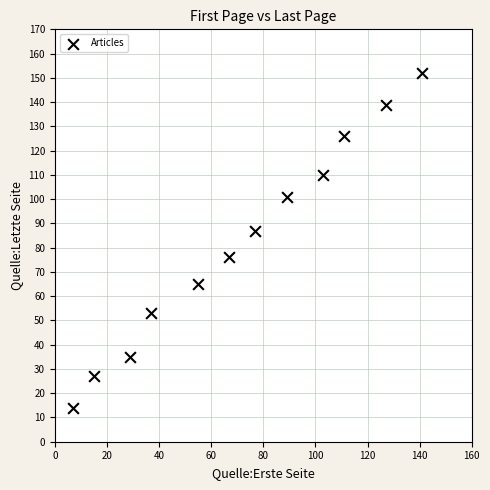

What Y value in the scatter plot is closest to 83?

87